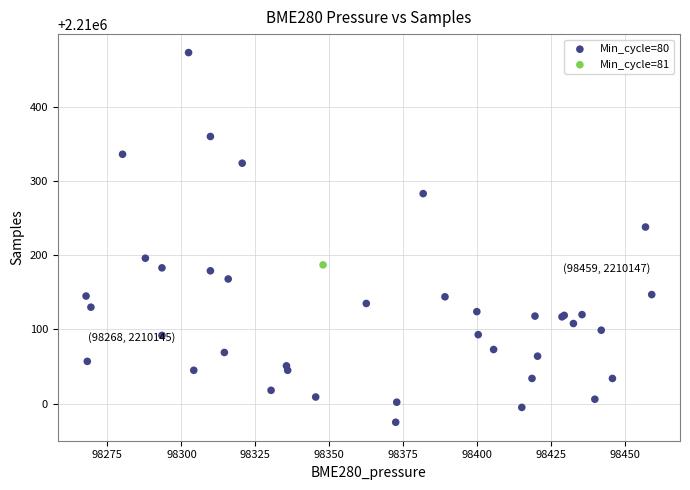

What are all the series names shown in the legend?

Min_cycle=80, Min_cycle=81